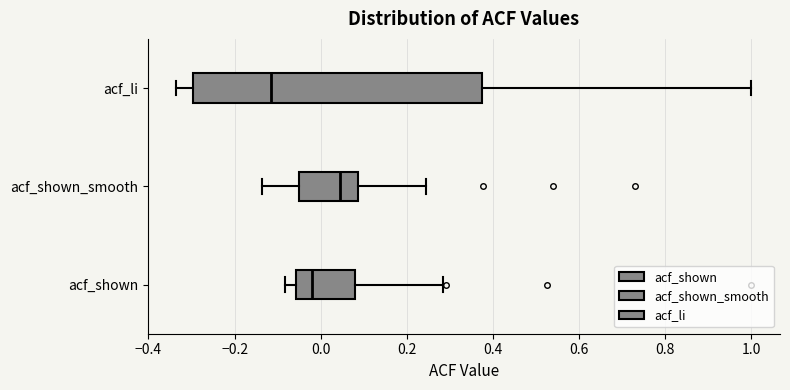

Reading bottom to top, read every box against the x-axis: the position of its median line, the range the box covers, and the ends of its whiskers. The values are not printed on the chart, so give them approximately, as read against the axis.

acf_shown: median -0.02, box -0.06 to 0.08, whiskers -0.08 to 0.28
acf_shown_smooth: median 0.04, box -0.04 to 0.08, whiskers -0.14 to 0.24
acf_li: median -0.12, box -0.30 to 0.38, whiskers -0.34 to 1.00